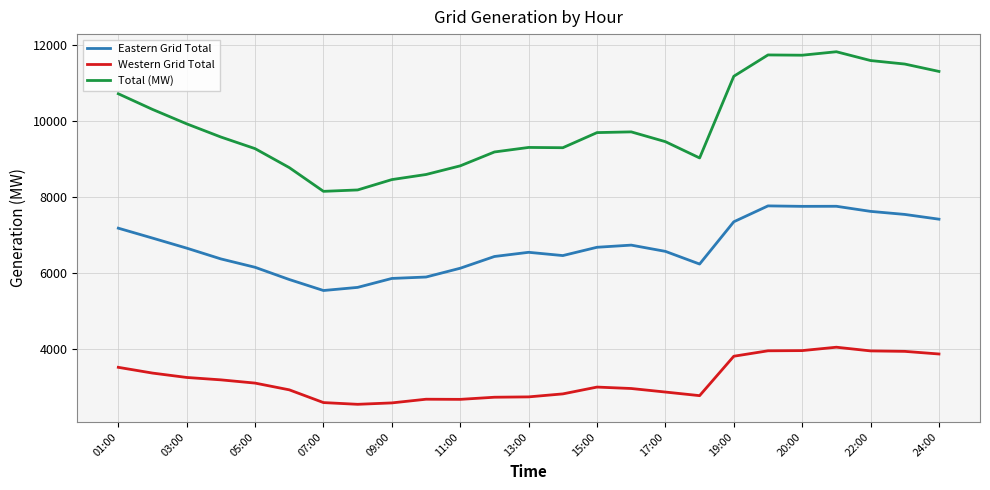

Rank the series by their average value, from lowest to highest.

Western Grid Total, Eastern Grid Total, Total (MW)